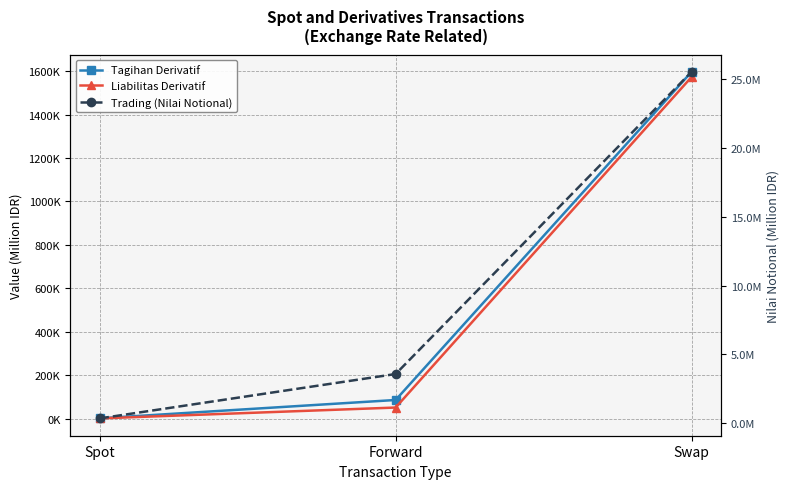

Which series changed the most between Spot and Forward?

Trading (Nilai Notional)